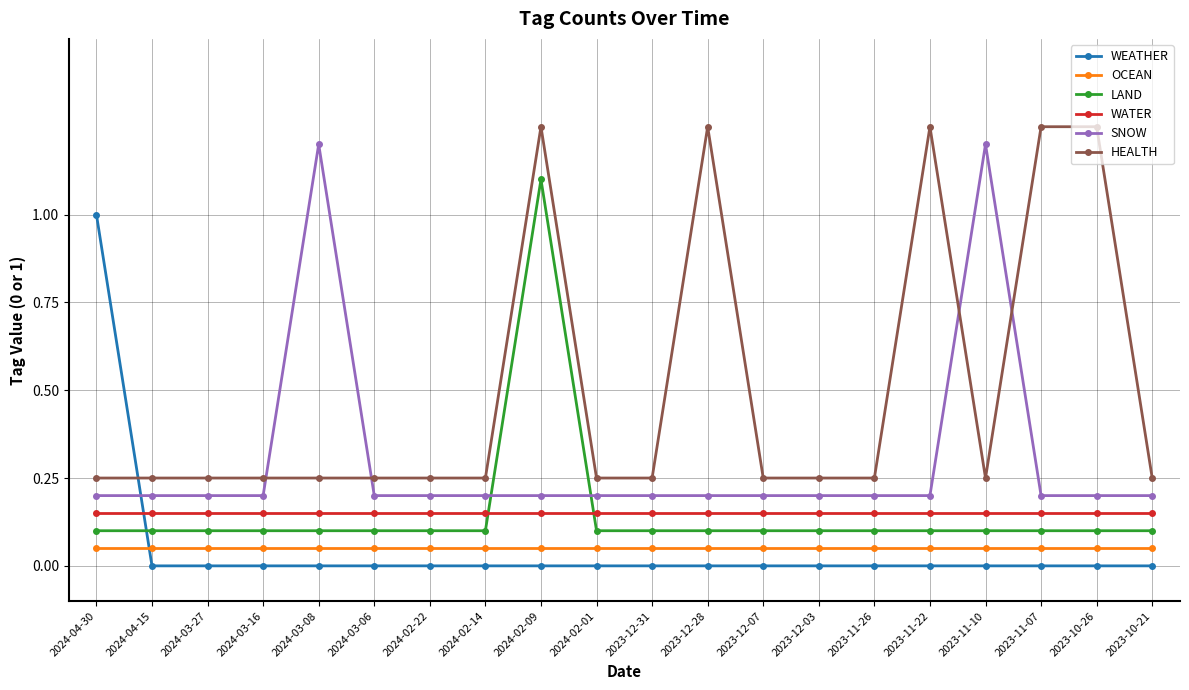

What is the sum of all SNOW values?

6.0